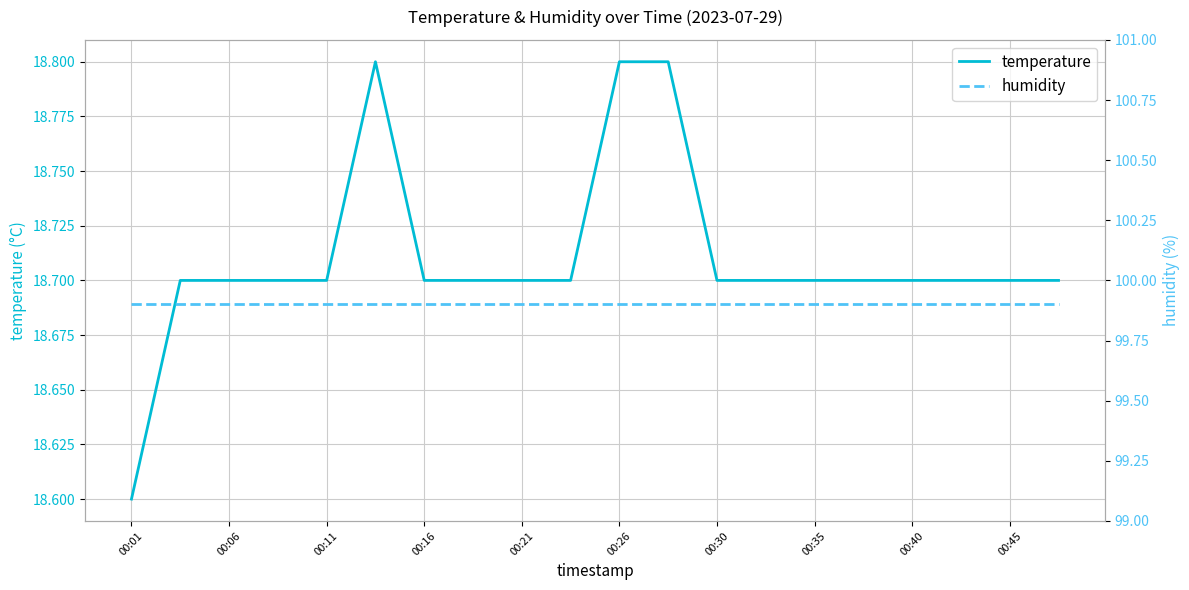

Which series has the largest total across all categories?

humidity